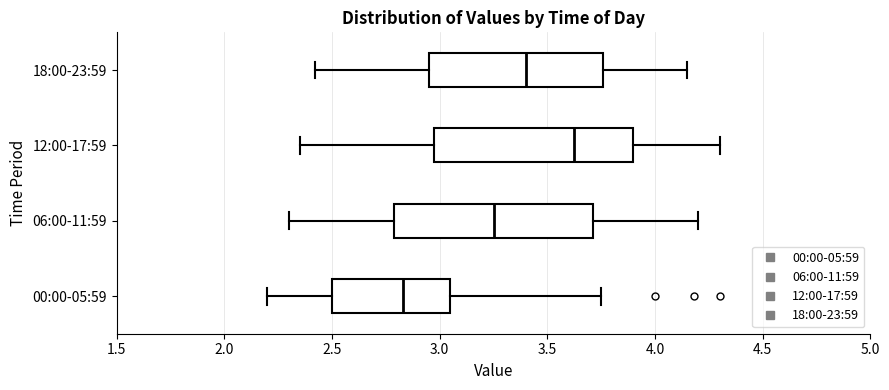

Reading bottom to top, transcribe this box plot: for each box, give where its median line is, the range the box spans, and where its two whiskers end, as read against the x-axis. The values are not printed on the chart, so give them approximately, as read against the axis.

00:00-05:59: median 2.85, box 2.50 to 3.05, whiskers 2.20 to 3.75
06:00-11:59: median 3.25, box 2.80 to 3.70, whiskers 2.30 to 4.20
12:00-17:59: median 3.65, box 3.00 to 3.90, whiskers 2.35 to 4.30
18:00-23:59: median 3.40, box 2.95 to 3.75, whiskers 2.40 to 4.15